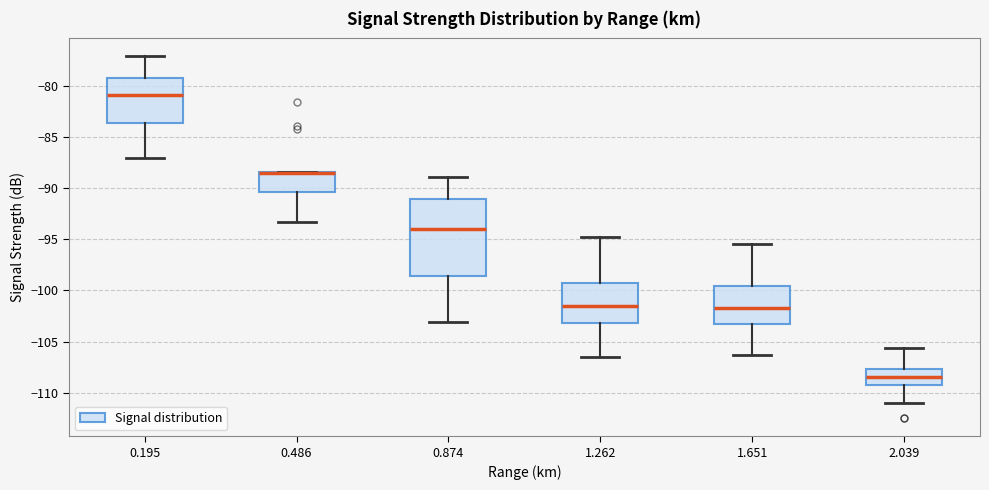

Where does the lower whisker of the box at x = 0.874 end on the y-axis? The values are not printed on the chart, so give them approximately, as read against the axis.

-103.0